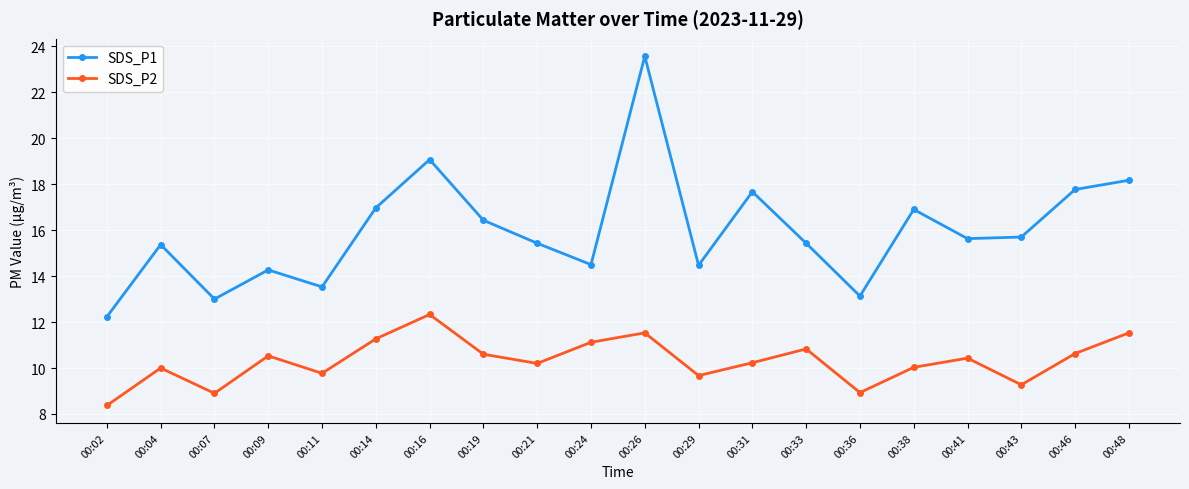

What is the sum of the SDS_P2 values at 00:19 and 00:26?

22.1